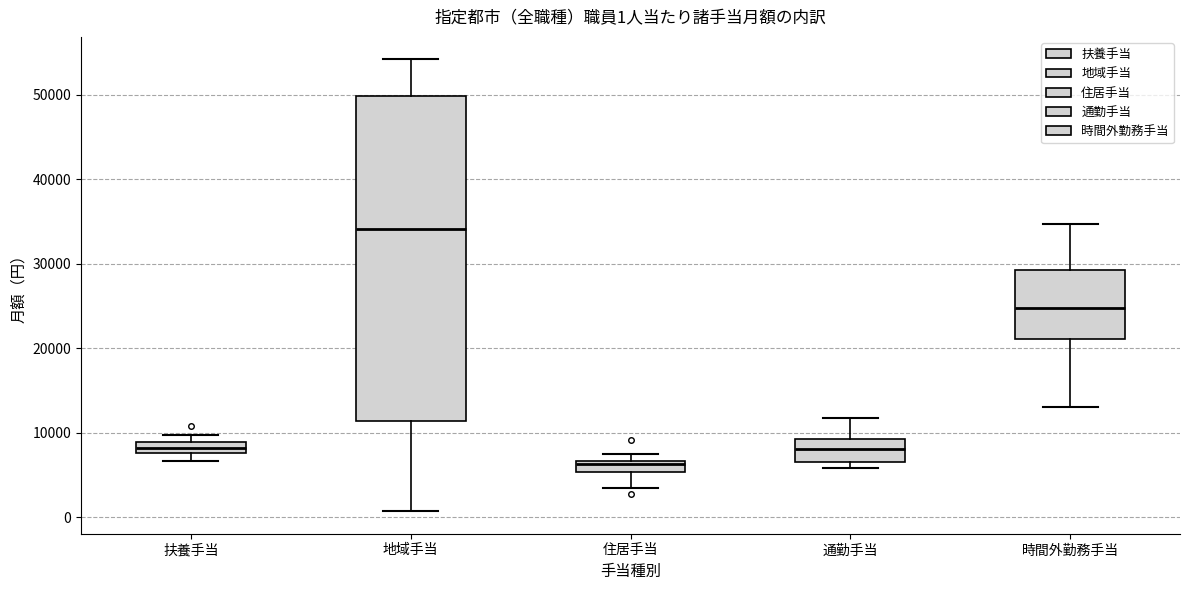

Comparing the boxes themselves (not the whiskers), which one is the tallest?

地域手当